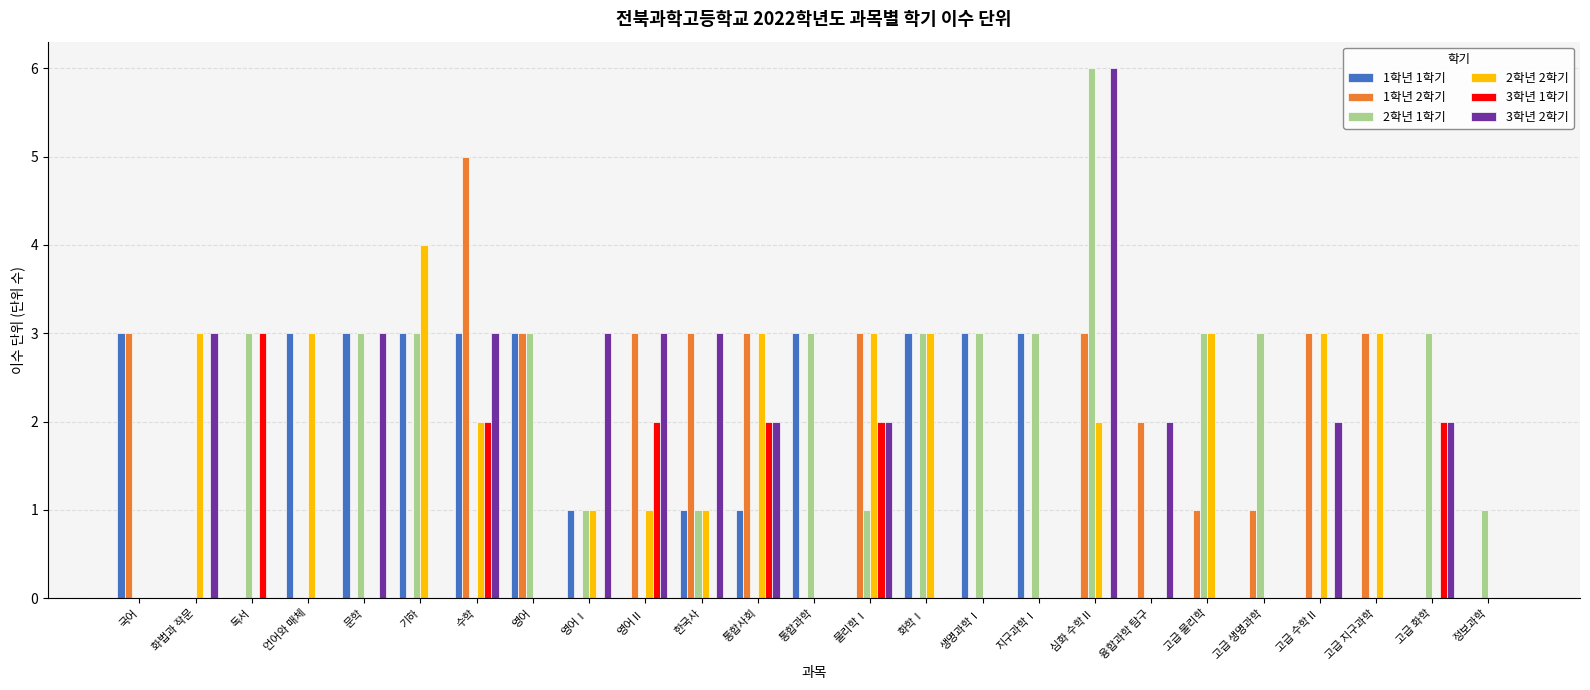

Is it true that 3학년 2학기 equals 4 at 통합과학?

False